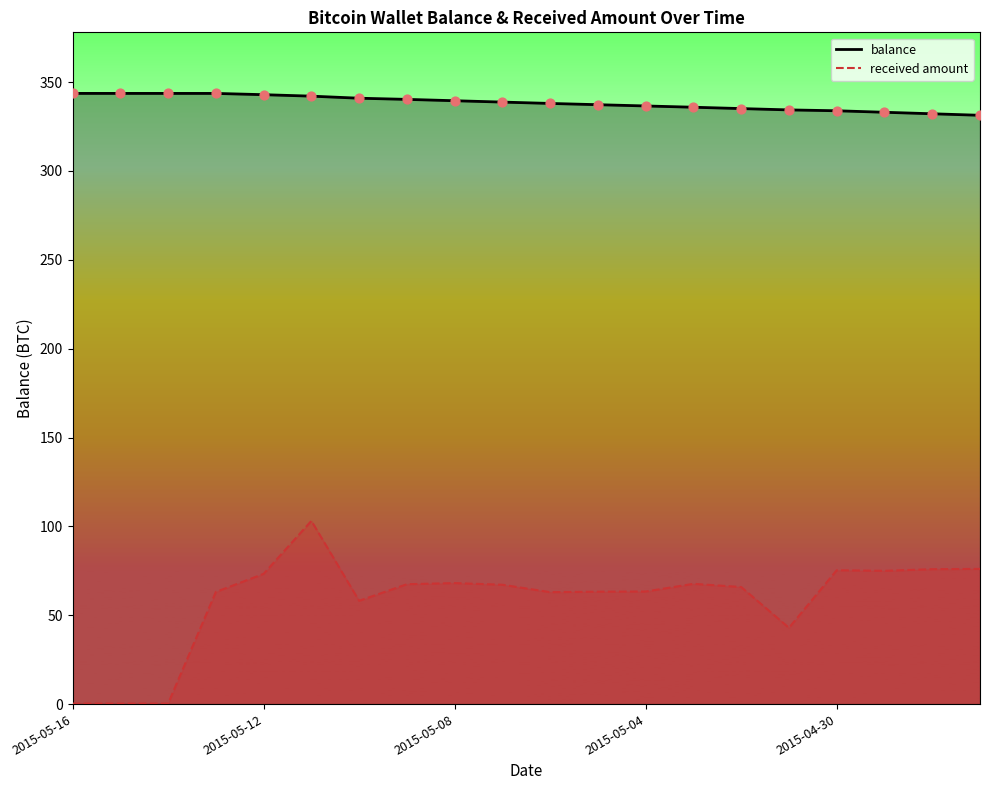

Is the value of balance at 17 greater than the value of received amount at 7?

Yes